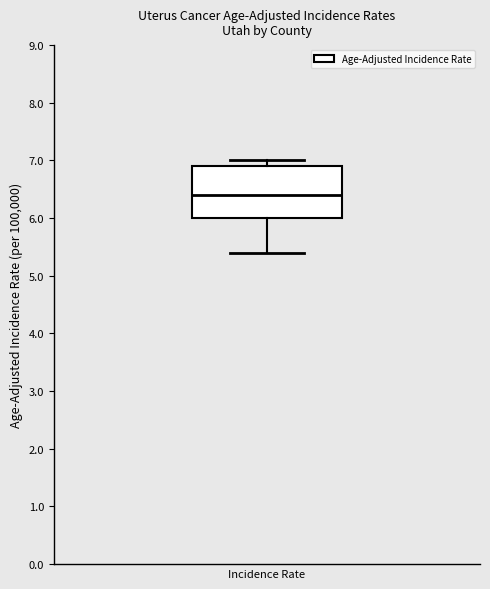

Transcribe this box plot: give where the median line is, the range the box spans, and where the two whiskers end, as read against the y-axis. The values are not printed on the chart, so give them approximately, as read against the axis.

median 6.4, box 6.0 to 6.9, whiskers 5.4 to 7.0